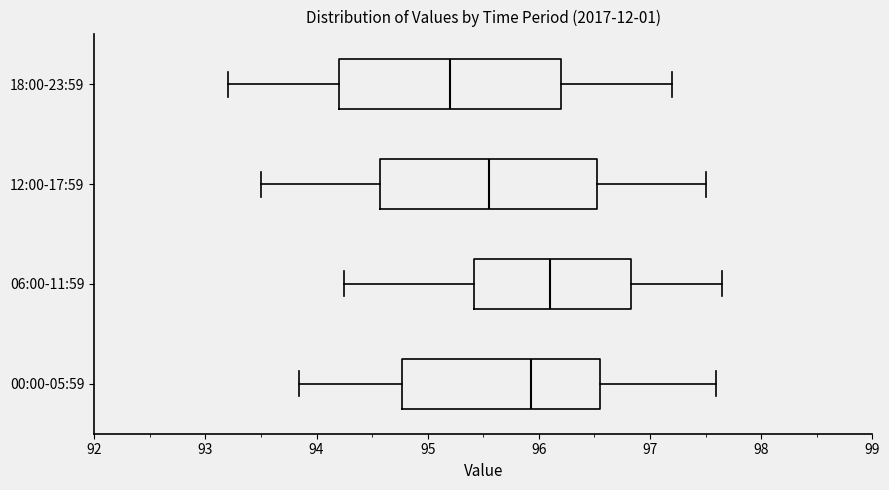

Reading bottom to top, transcribe this box plot: for each box, give where its median line is, the range the box spans, and where its two whiskers end, as read against the x-axis. The values are not printed on the chart, so give them approximately, as read against the axis.

00:00-05:59: median 95.9, box 94.8 to 96.6, whiskers 93.8 to 97.6
06:00-11:59: median 96.1, box 95.4 to 96.8, whiskers 94.3 to 97.7
12:00-17:59: median 95.6, box 94.6 to 96.5, whiskers 93.5 to 97.5
18:00-23:59: median 95.2, box 94.2 to 96.2, whiskers 93.2 to 97.2